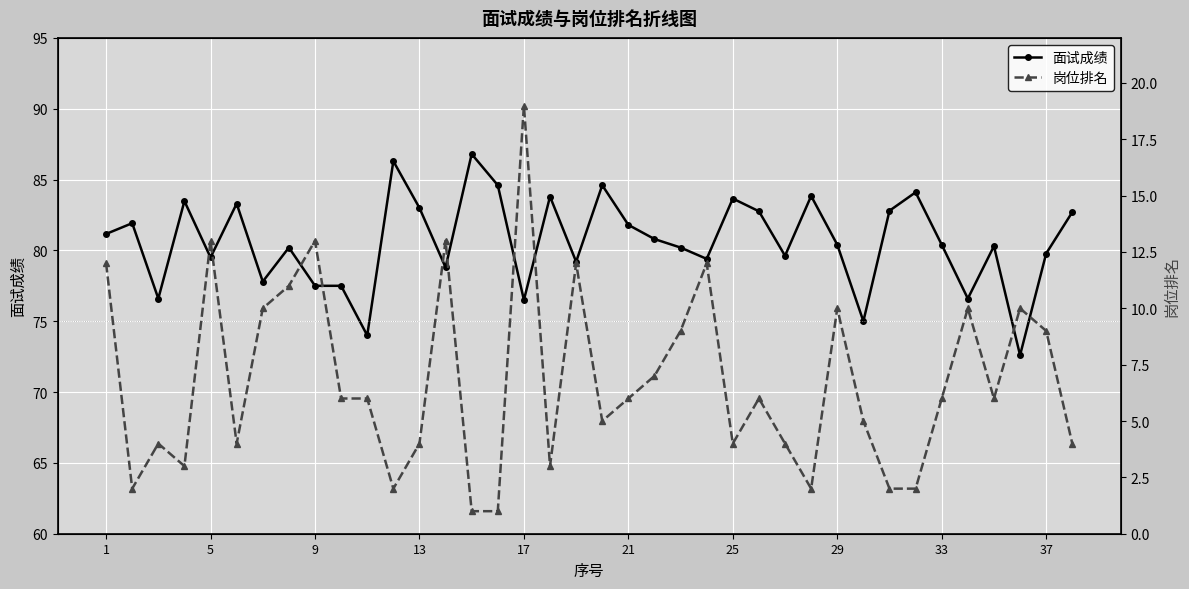

At how many categories does at least one series exceed 55?

38